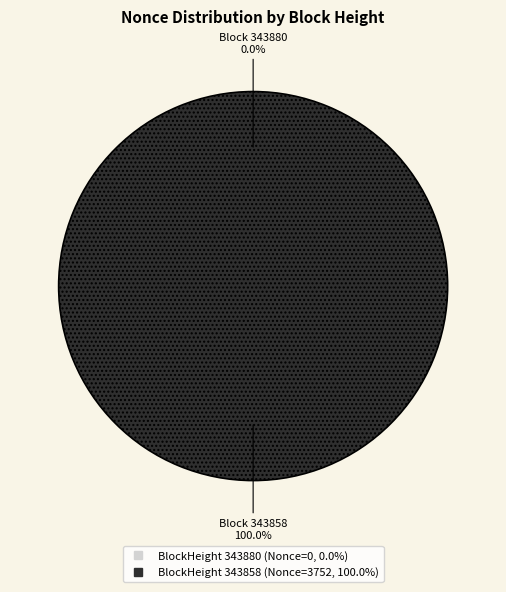

How many slices are in this pie chart?

2